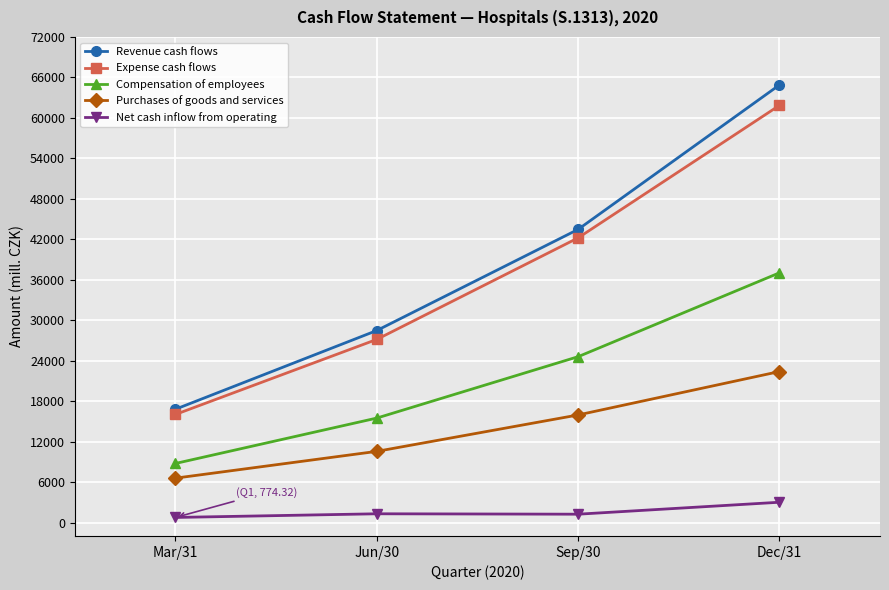

True or false: Expense cash flows has more than 0 interior local peaks.

False